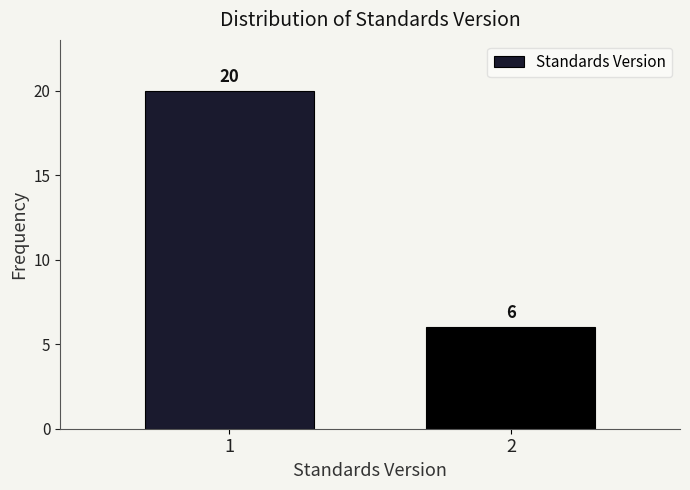

Reading left to right, extract all data points from this chart.

20	6